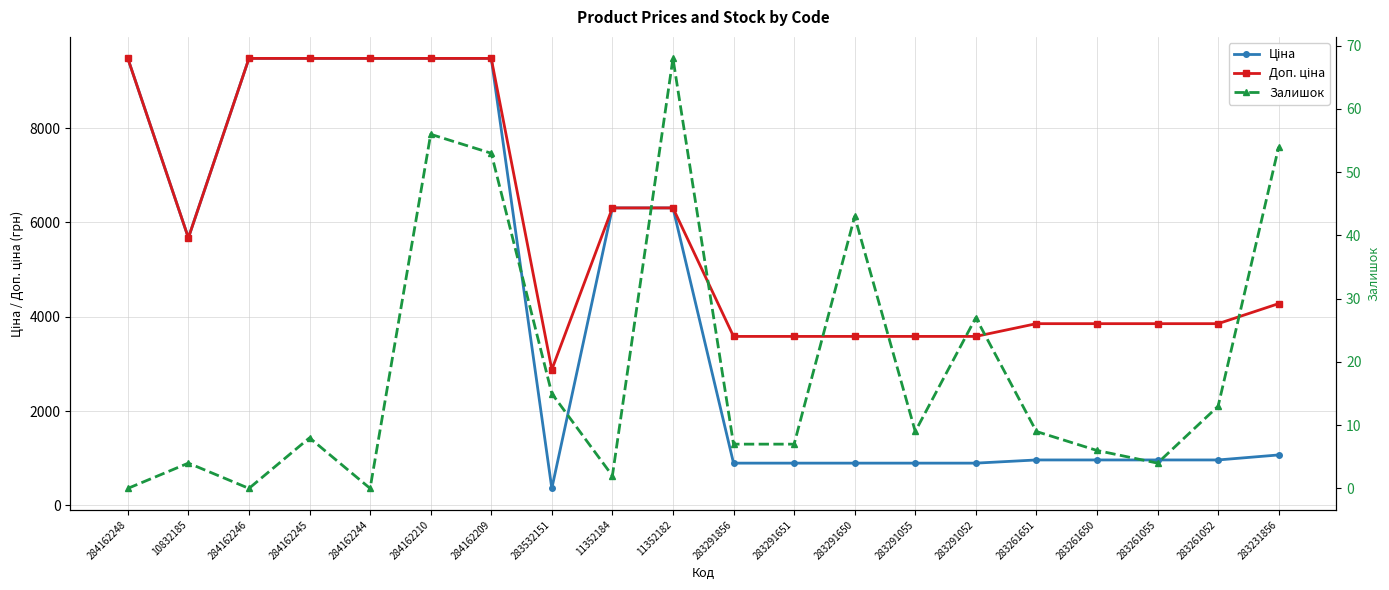

True or false: Доп. ціна and Ціна cross at least once.

False